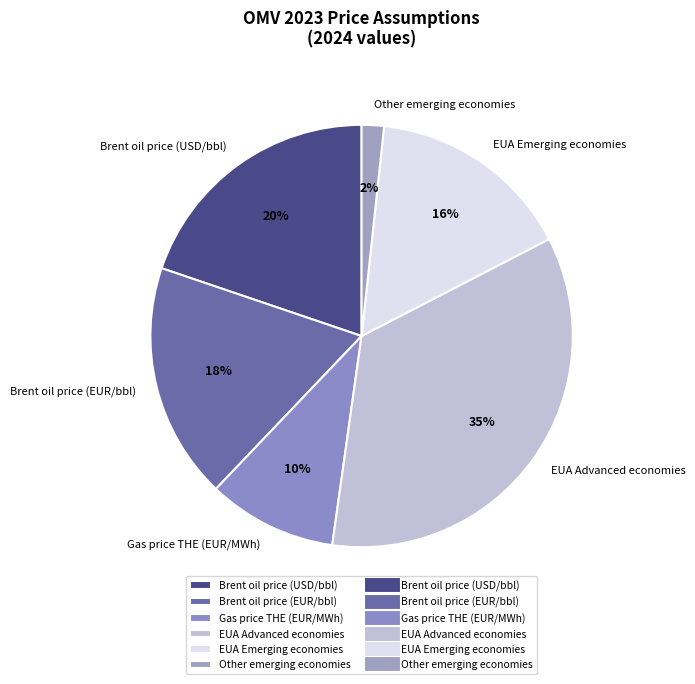

Combined, do Gas price THE (EUR/MWh) and Brent oil price (EUR/bbl) account for over 50%?

No